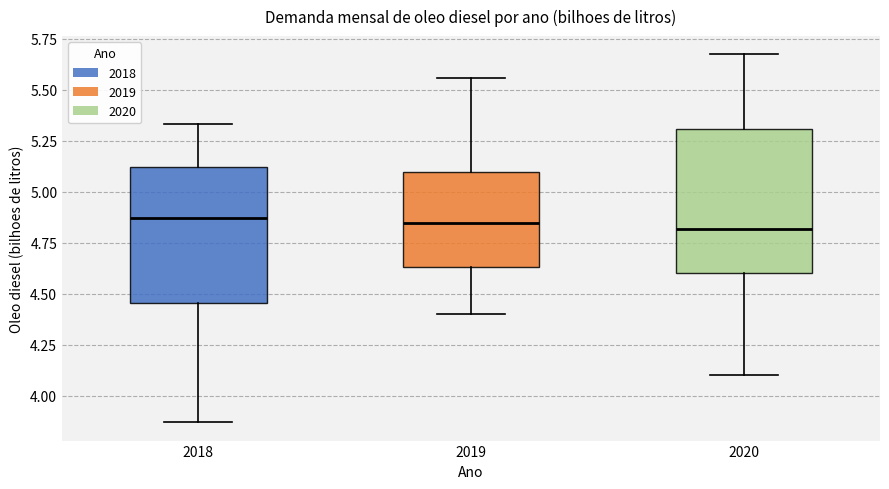

Reading left to right, transcribe this box plot: for each box, give where its median line is, the range the box spans, and where its two whiskers end, as read against the y-axis. The values are not printed on the chart, so give them approximately, as read against the axis.

2018: median 4.85, box 4.45 to 5.10, whiskers 3.85 to 5.35
2019: median 4.85, box 4.65 to 5.10, whiskers 4.40 to 5.55
2020: median 4.80, box 4.60 to 5.30, whiskers 4.10 to 5.65